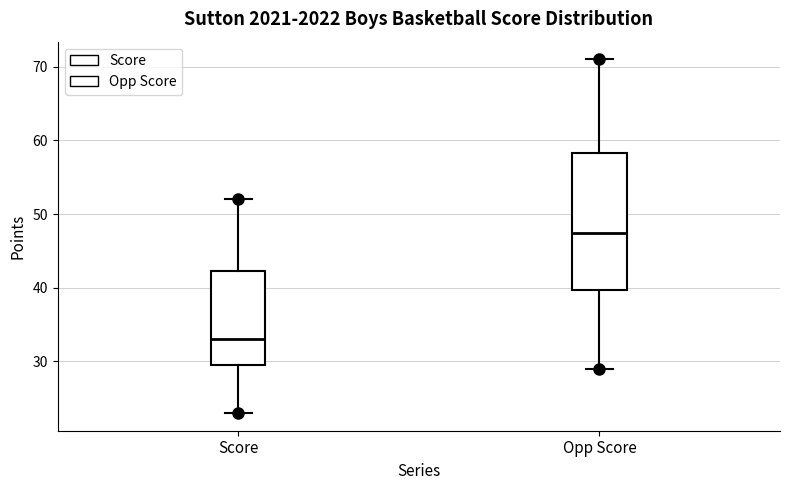

Which box has the highest median line?

Opp Score